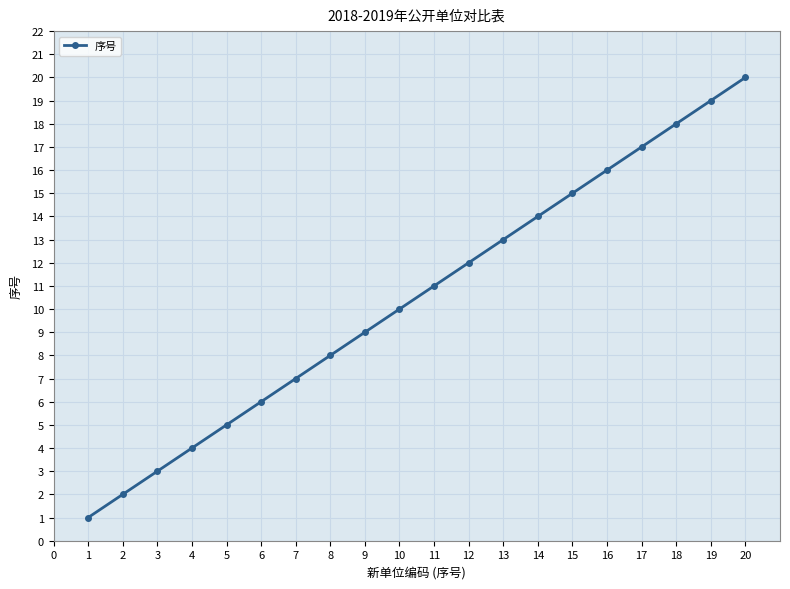

What is the sum of all values?

210